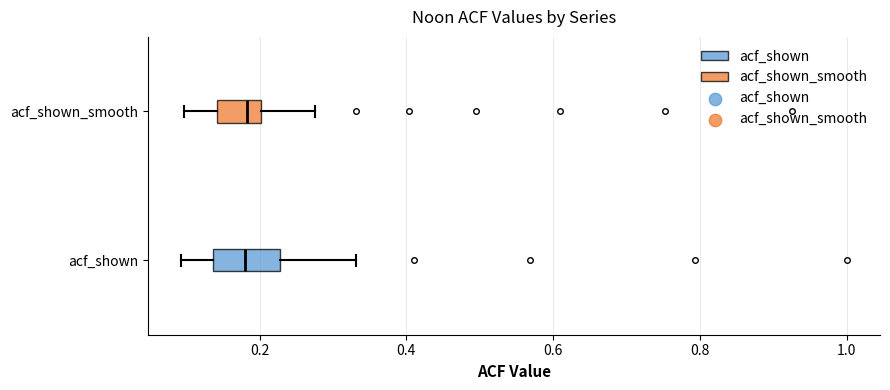

Comparing the boxes themselves (not the whiskers), which one is the widest?

acf_shown